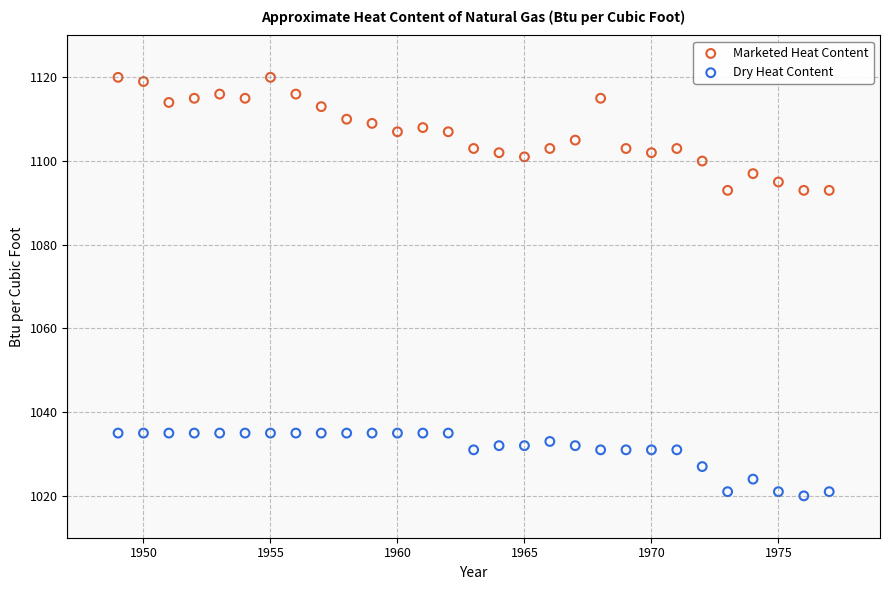

Across all data points, what is the range of Y values (max minus min)?

100